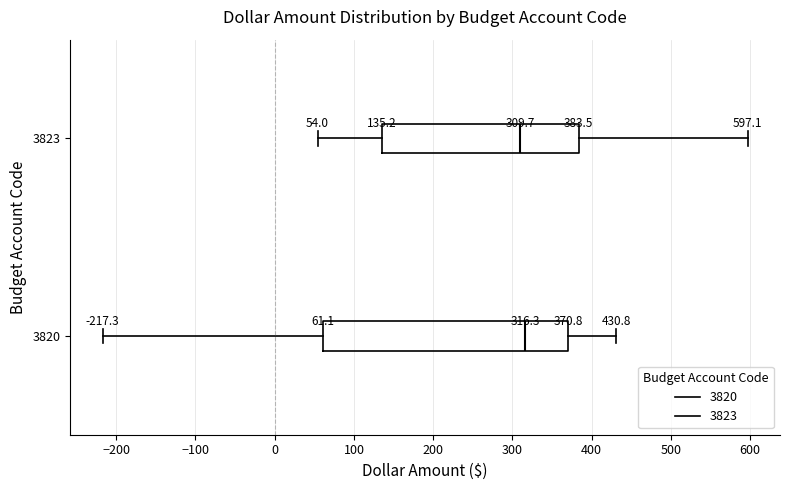

Comparing the boxes themselves (not the whiskers), which one is the widest?

3820